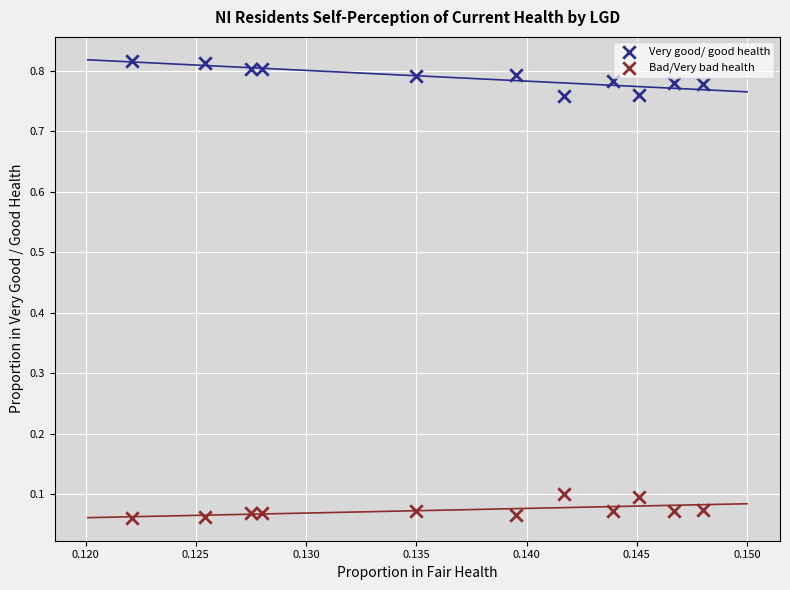

What are all the series names shown in the legend?

Very good/ good health, Bad/Very bad health